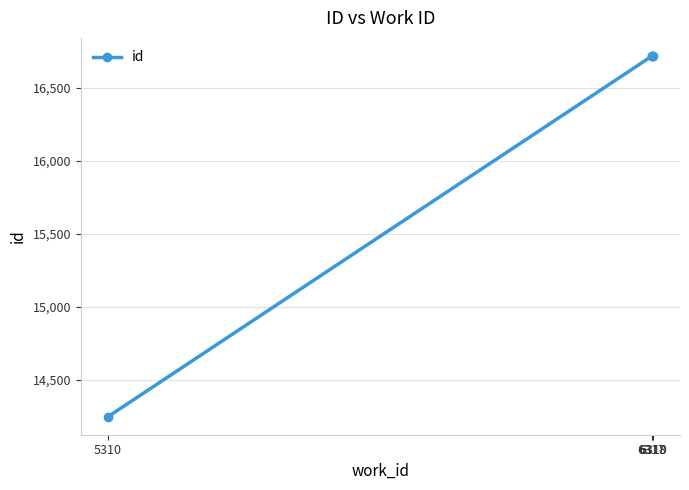

What is the sum of all values?

64395